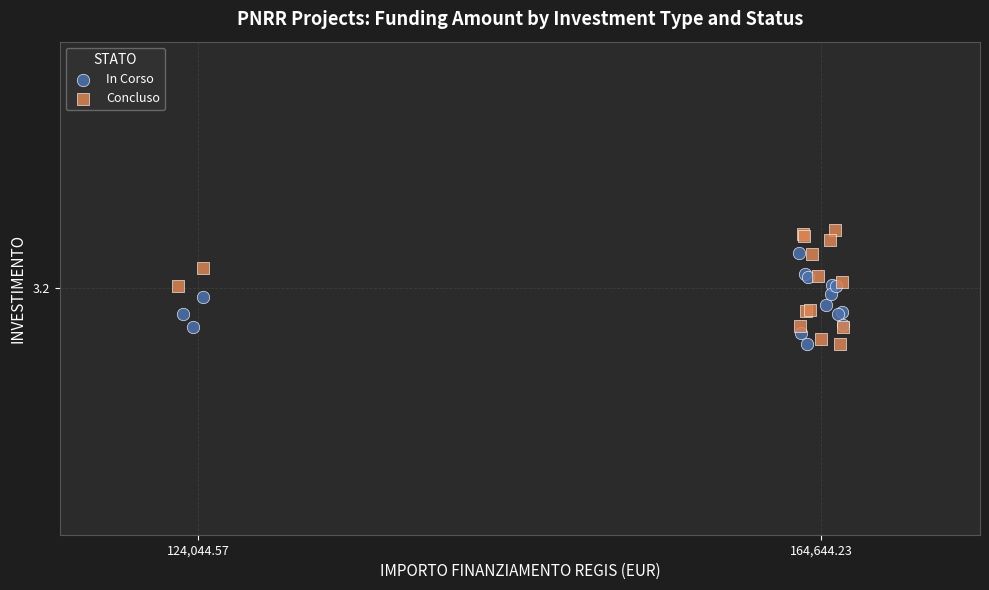

What are all the series names shown in the legend?

In Corso, Concluso